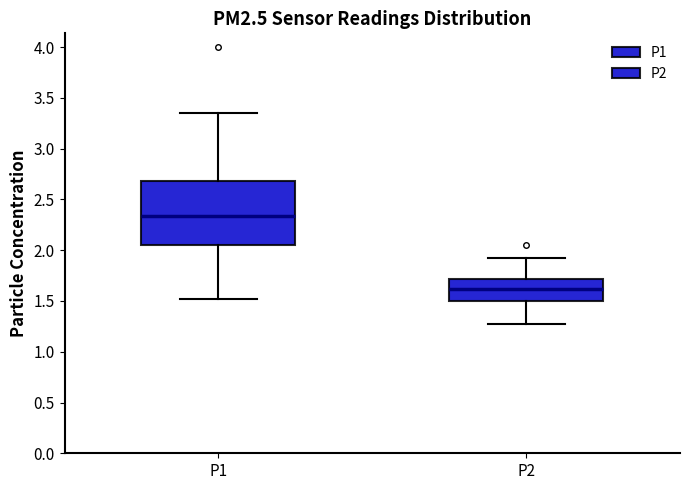

Where is the upper edge of the box for P1 on the y-axis? The values are not printed on the chart, so give them approximately, as read against the axis.

2.70